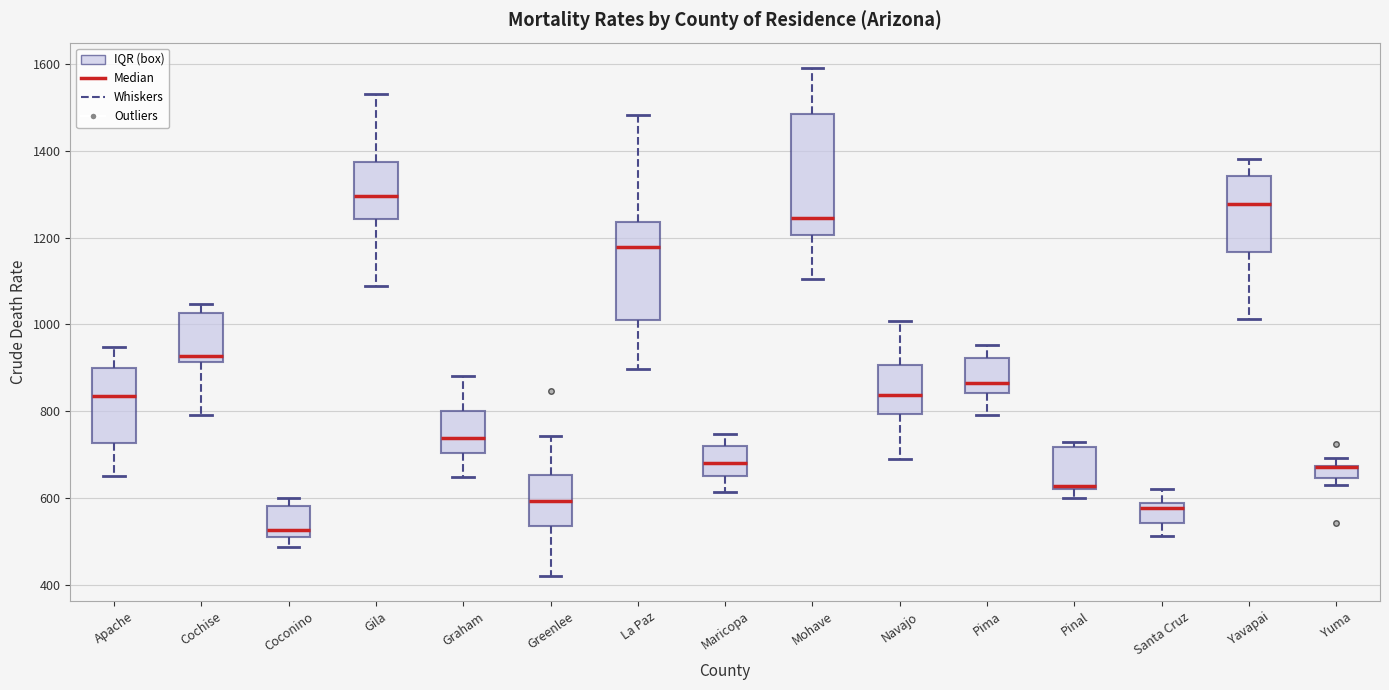

Where is the lower edge of the box for Yuma on the y-axis? The values are not printed on the chart, so give them approximately, as read against the axis.

640